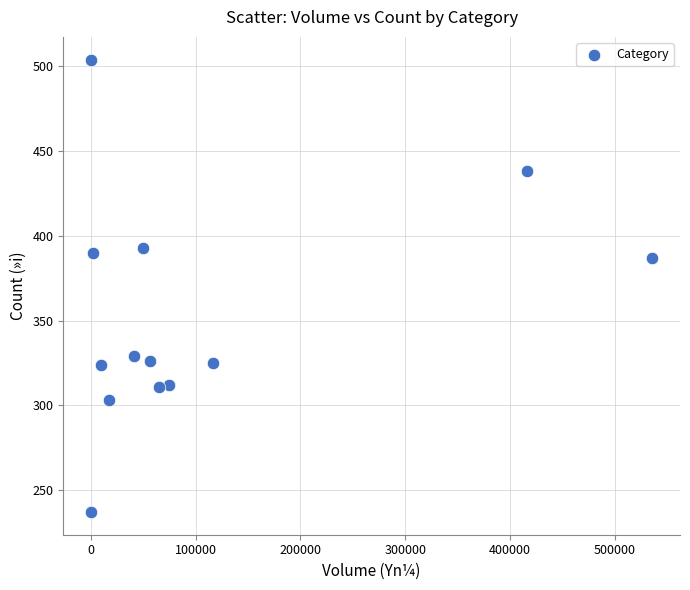

What Y value in the scatter plot is closest to 370?

387